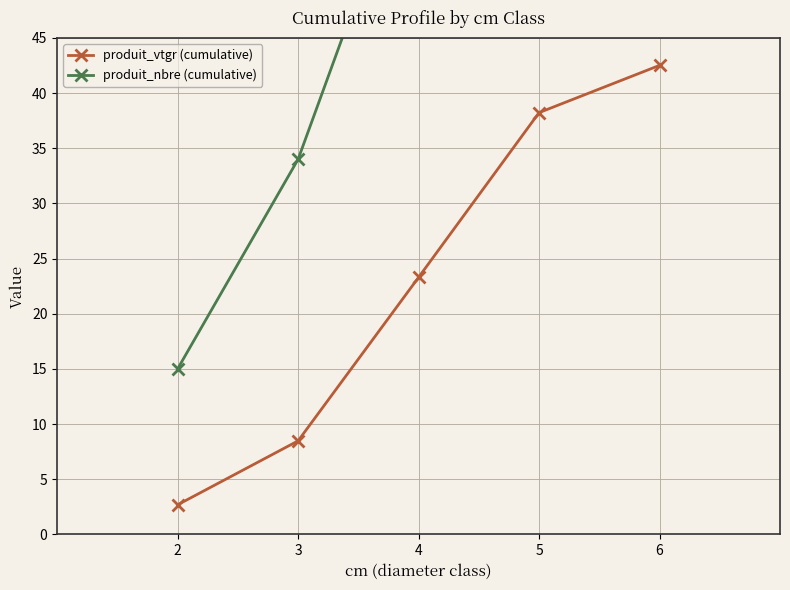

What is the value of the produit_nbre (cumulative) point at the 5th from the left?

82.0